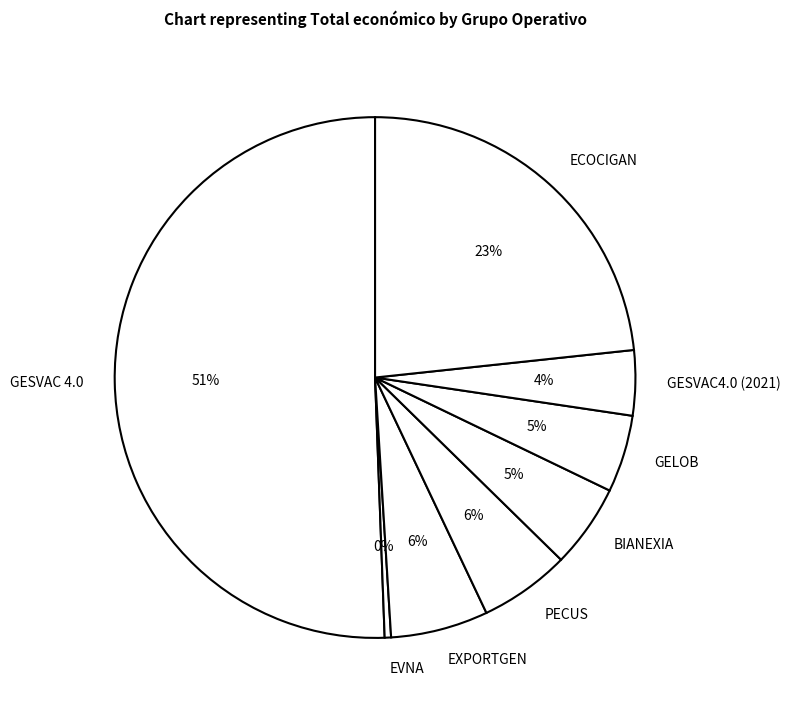

True or false: EVNA accounts for 0% of the total.

True